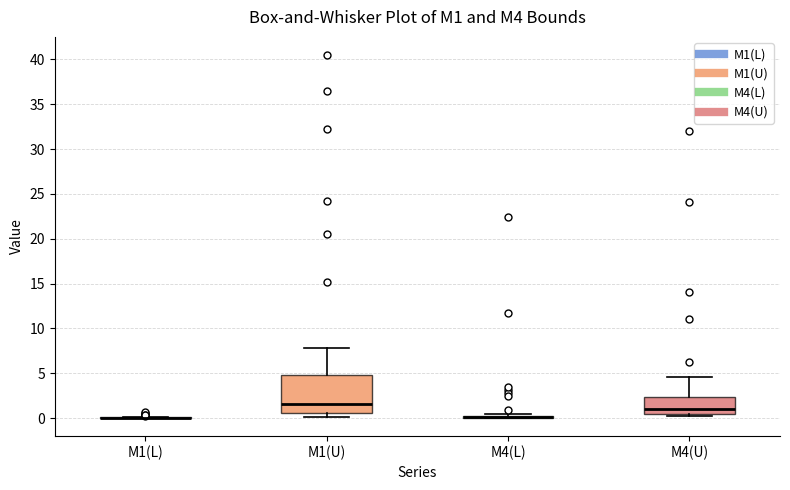

Comparing the boxes themselves (not the whiskers), which one is the tallest?

M1(U)